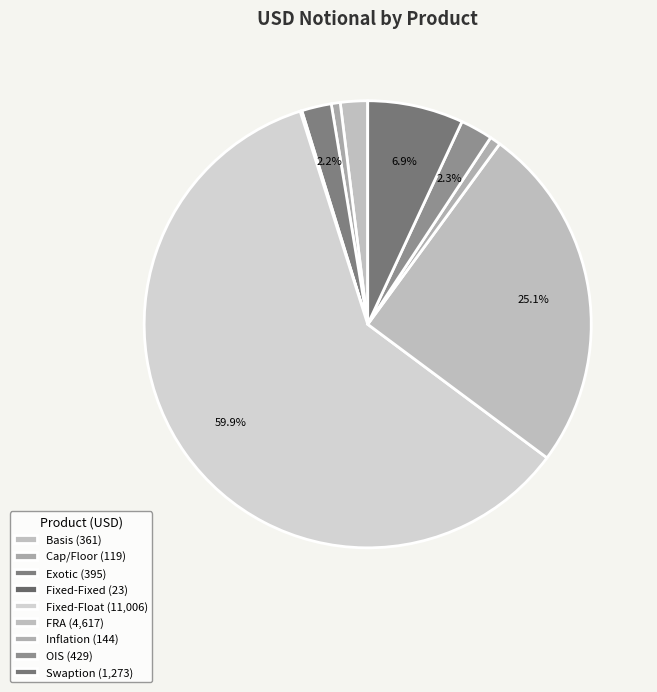

Between Basis and Fixed-Fixed, which is larger?

Basis